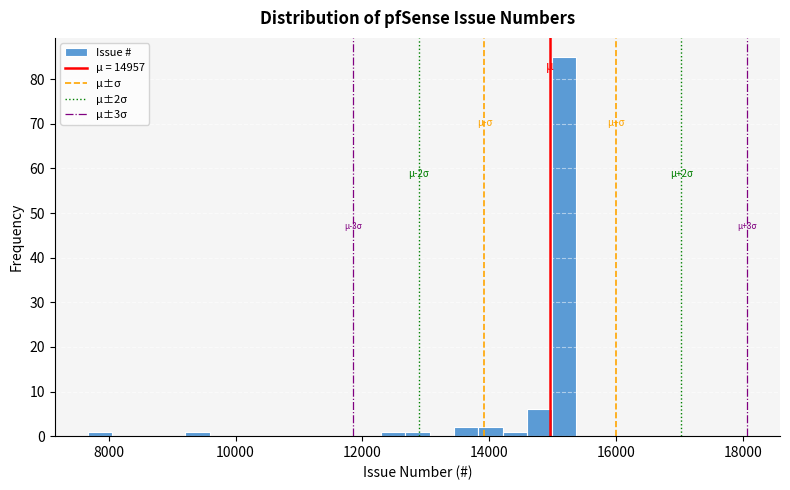

Around what value on the x-axis is the tallest bar? Give the approximate position of its centre, as read against the axis.

15200